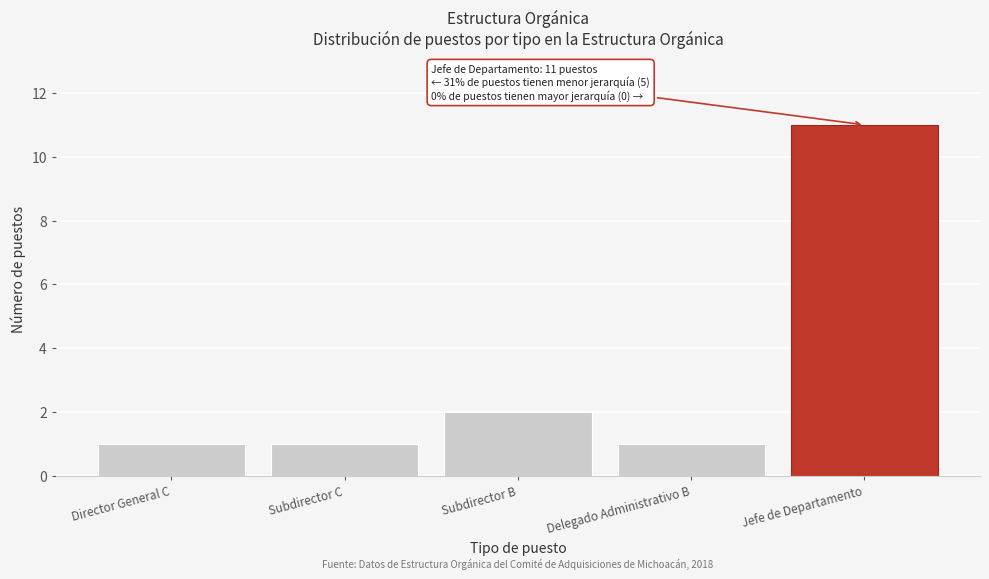

Reading right to left, extract all data points from this chart.

Jefe de Departamento=11	Delegado Administrativo B=1	Subdirector B=2	Subdirector C=1	Director General C=1